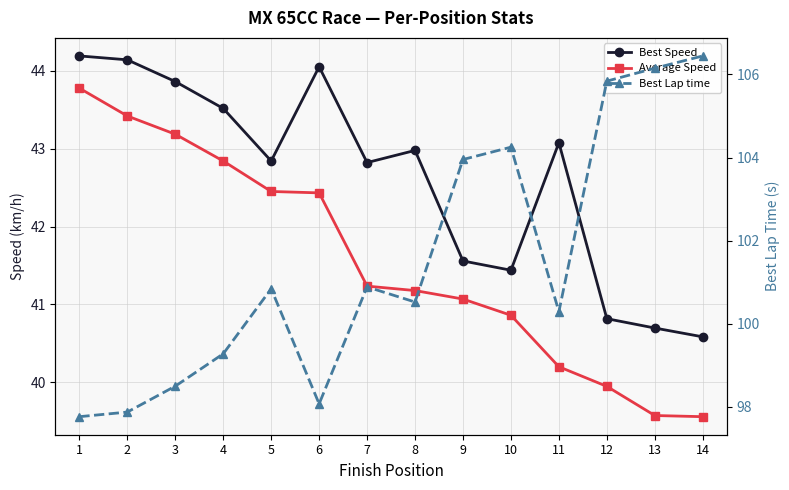

What is the average value of the Best Speed series?

42.6